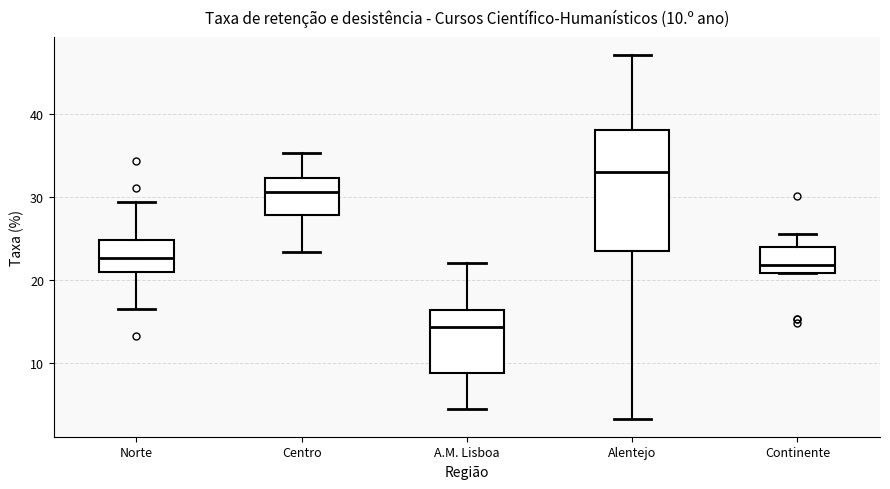

Which box's median line is the lowest?

A.M. Lisboa